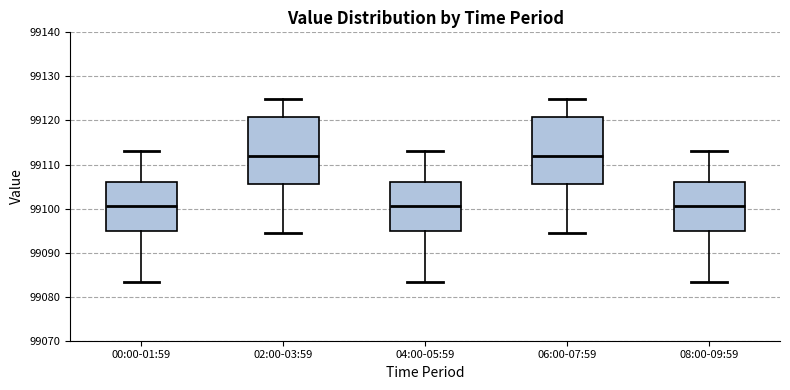

Where does the upper whisker of the box for 00:00-01:59 end on the y-axis? The values are not printed on the chart, so give them approximately, as read against the axis.

99113